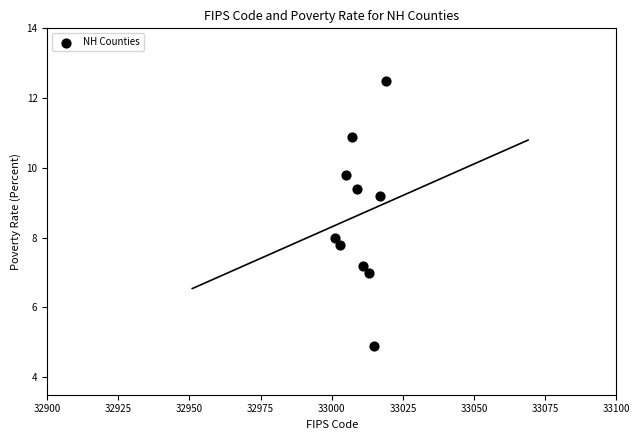

What is the average X value?

33010.0